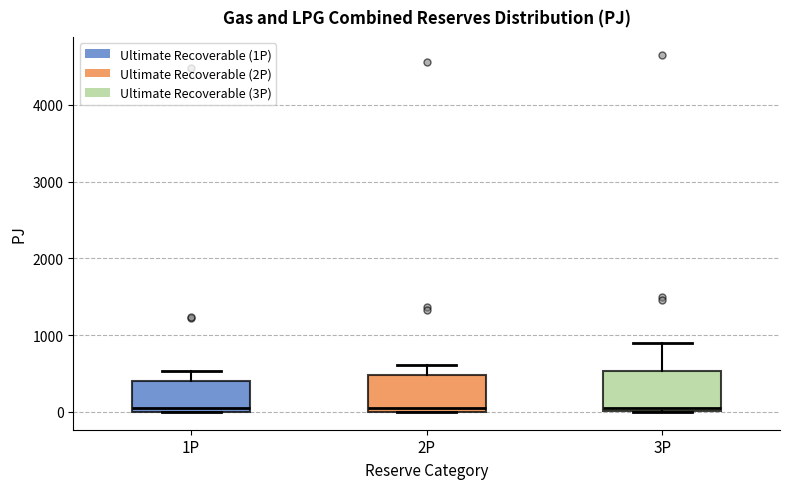

Where does the upper whisker of the box for 2P end on the y-axis? The values are not printed on the chart, so give them approximately, as read against the axis.

600